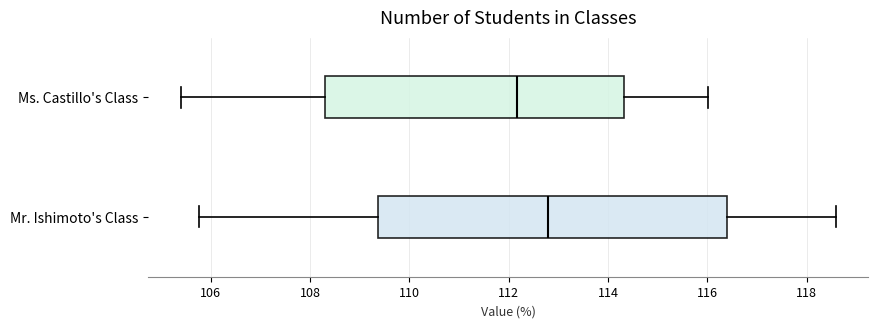

Reading bottom to top, transcribe this box plot: for each box, give where its median line is, the range the box spans, and where its two whiskers end, as read against the x-axis. The values are not printed on the chart, so give them approximately, as read against the axis.

Mr. Ishimoto's Class: median 112.8, box 109.4 to 116.4, whiskers 105.8 to 118.6
Ms. Castillo's Class: median 112.2, box 108.4 to 114.4, whiskers 105.4 to 116.0